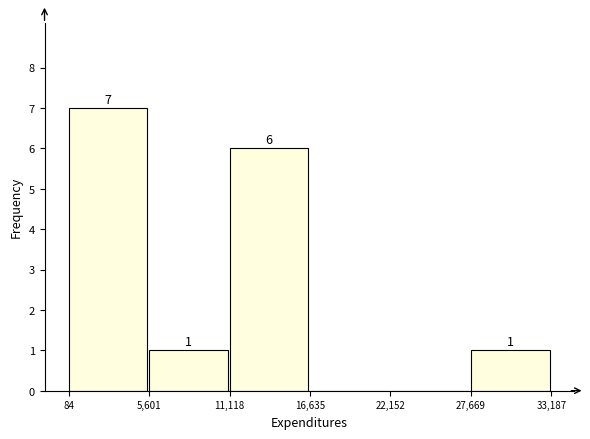

Which range on the x-axis has the tallest bar?

84 to 5,601